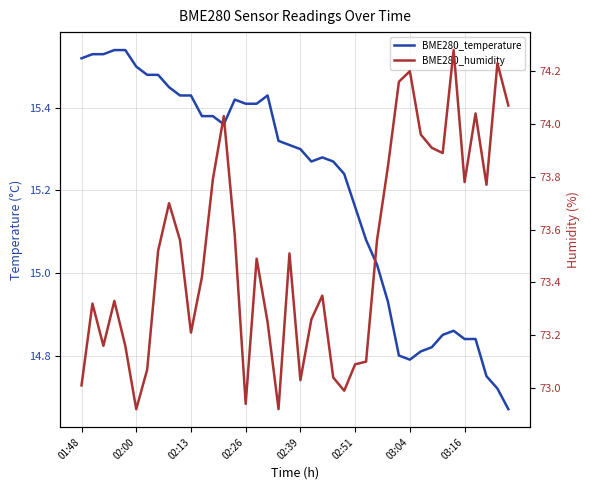

List the labels in order of BME280_humidity value, largest first.

34, 38, 30, 29, 39, 36, 13, 31, 32, 33, 28, 12, 35, 37, 8, 14, 9, 27, 03:16, 19, 16, 11, 22, 02:26, 02:00, 21, 17, 10, 02:13, 02:39, 26, 25, 03:04, 23, 20, 01:48, 24, 15, 02:51, 18